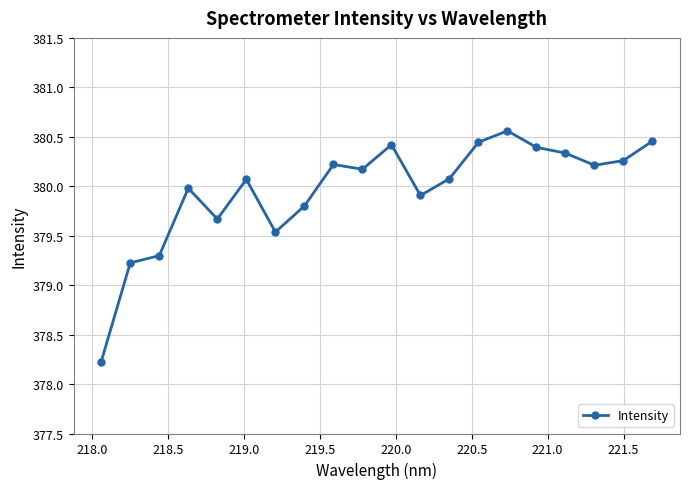

What is the smallest value displayed?

378.2